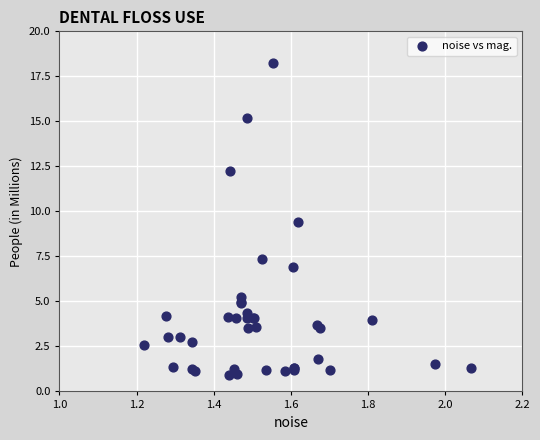

What Y value in the scatter plot is closest to 9?

9.4